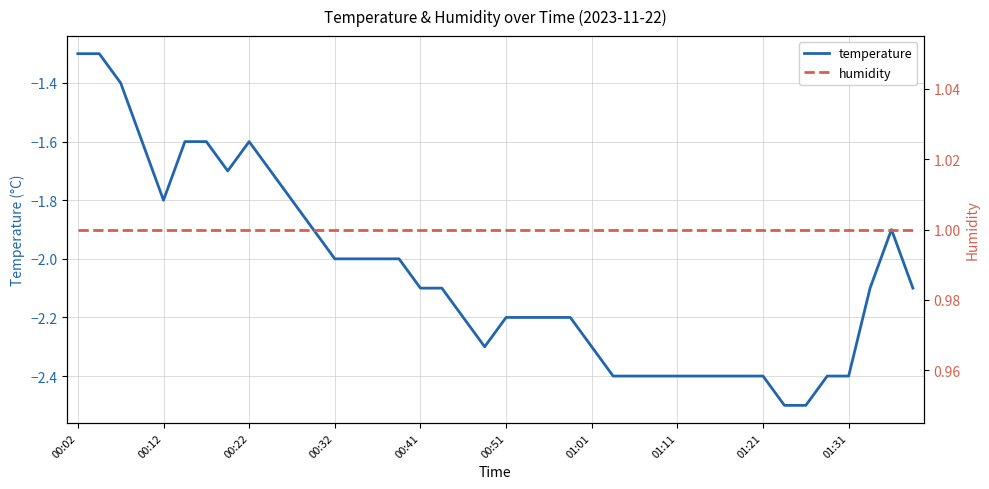

True or false: temperature and humidity cross at least once.

False